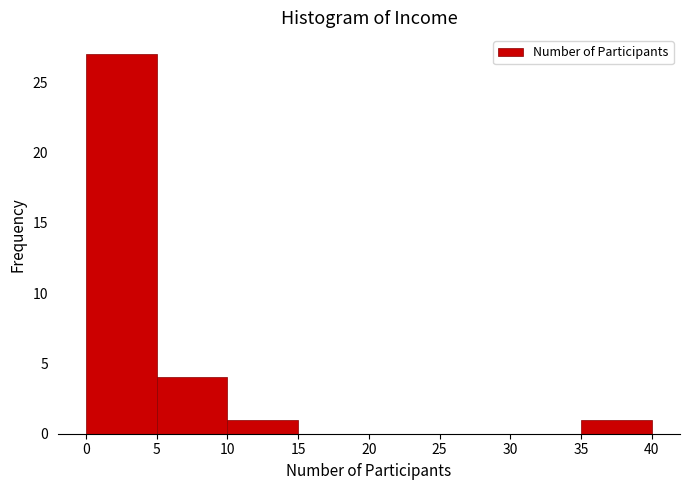

How tall is the bar that spans 10 to 15 on the x-axis? The values are not printed on the chart, so give them approximately, as read against the axis.

1